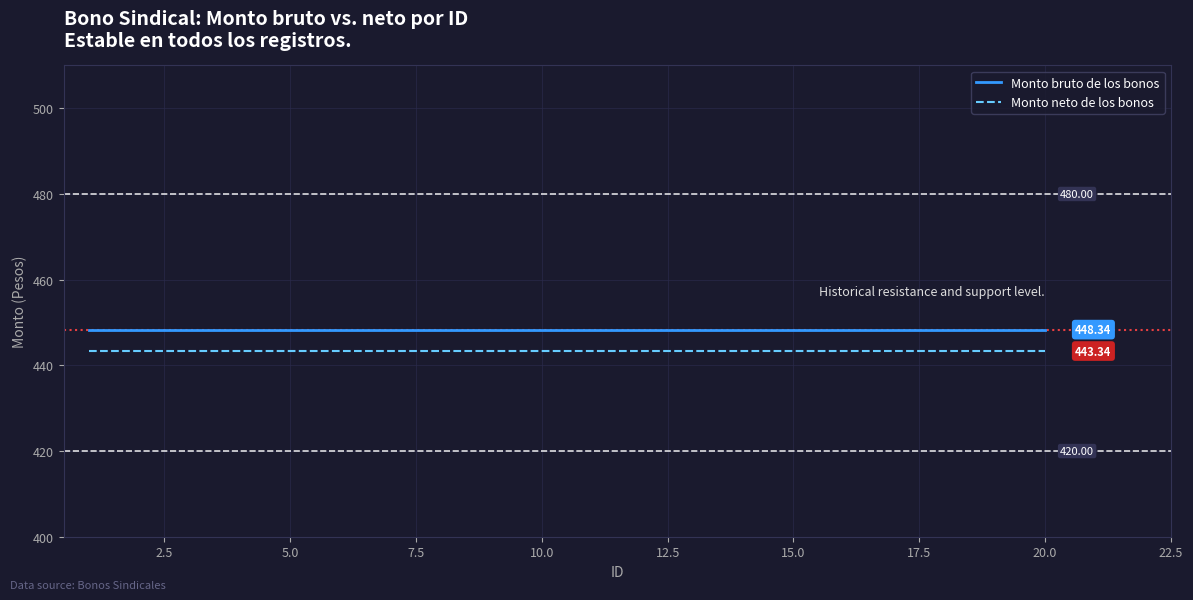

How many lines are shown in the chart?

2